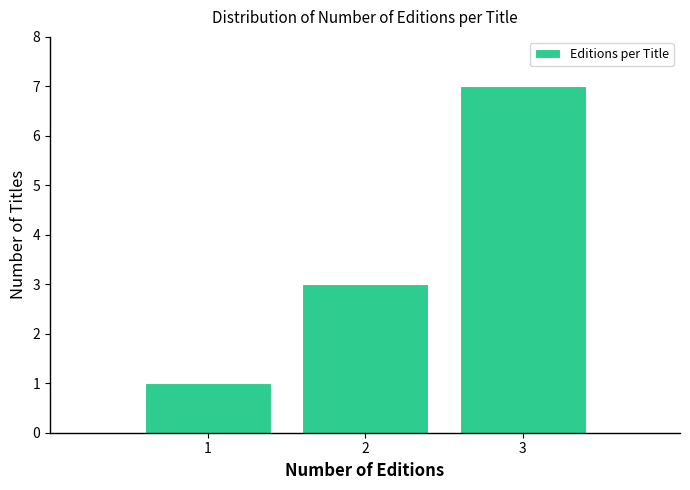

Reading left to right, list every bar in this chart as the range it spans on the x-axis followed by its height. The values are not printed on the chart, so give them approximately, as read against the axis.

0.5 to 1.5: 1
1.5 to 2.5: 3
2.5 to 3.5: 7